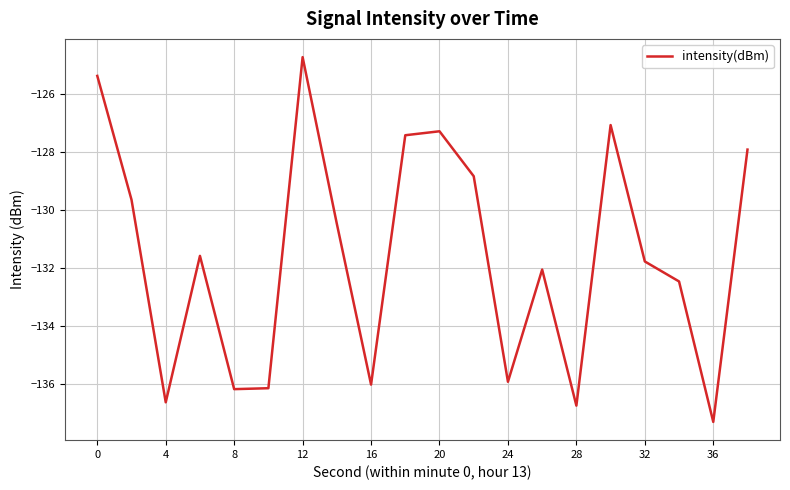

Reading right to left, what are all the values shown in this chart?

-127.9	-137.3	-132.5	-131.8	-127.1	-136.8	-132.1	-135.9	-128.8	-127.3	-127.4	-136.0	-130.5	-124.7	-136.2	-136.2	-131.6	-136.6	-129.7	-125.4